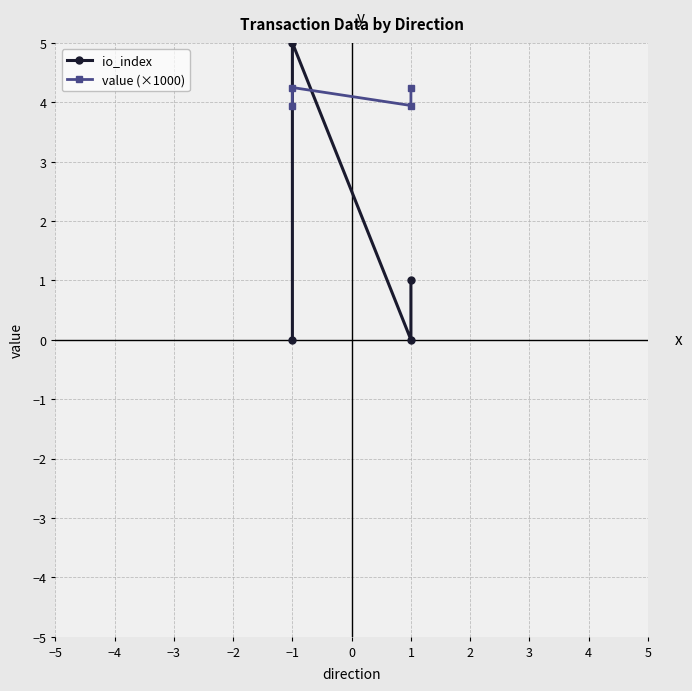

In value (×1000), how many points are higher than both neighbors (excluding endpoints)?

1